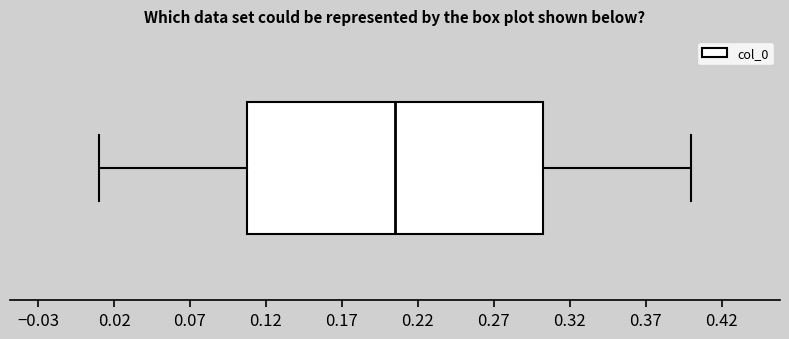

Where is the right edge of the box on the x-axis? The values are not printed on the chart, so give them approximately, as read against the axis.

0.305